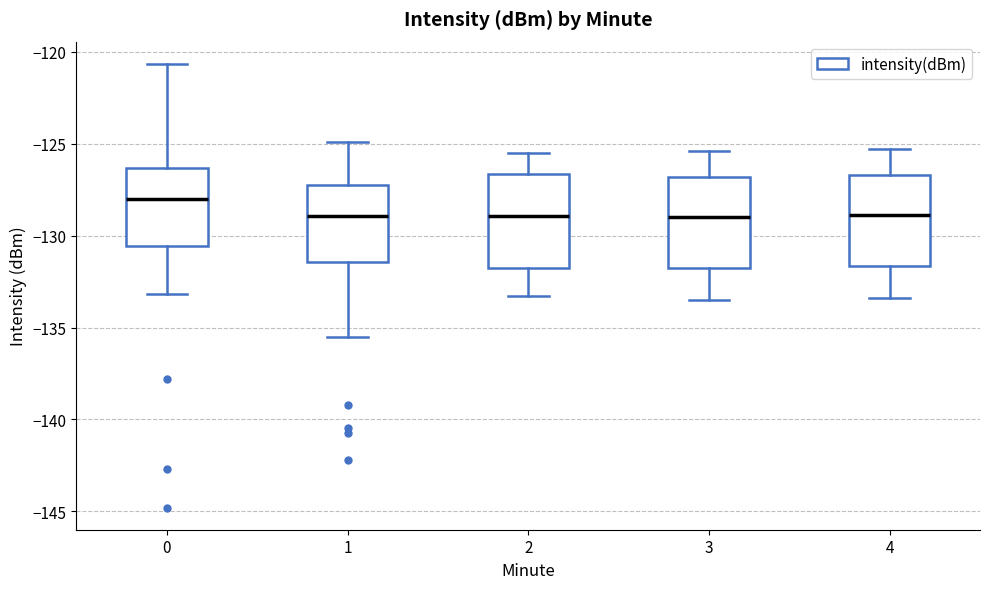

Reading left to right, transcribe this box plot: for each box, give where its median line is, the range the box spans, and where its two whiskers end, as read against the y-axis. The values are not printed on the chart, so give them approximately, as read against the axis.

0: median -128.0, box -130.5 to -126.5, whiskers -133.0 to -120.5
1: median -129.0, box -131.5 to -127.0, whiskers -135.5 to -125.0
2: median -129.0, box -132.0 to -126.5, whiskers -133.5 to -125.5
3: median -129.0, box -131.5 to -127.0, whiskers -133.5 to -125.5
4: median -129.0, box -131.5 to -126.5, whiskers -133.5 to -125.5